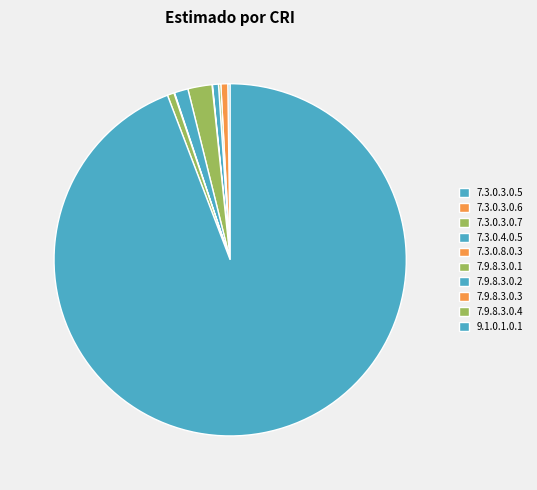

Which category has the biggest portion of the pie?

9.1.0.1.0.1